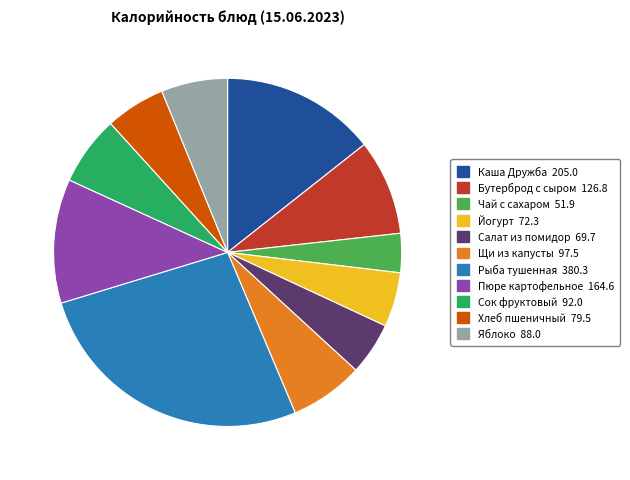

Is Хлеб пшеничный the majority of the pie?

No